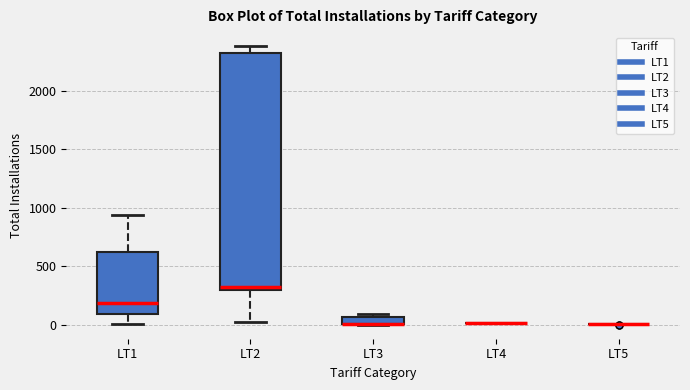

Comparing the boxes themselves (not the whiskers), which one is the tallest?

LT2